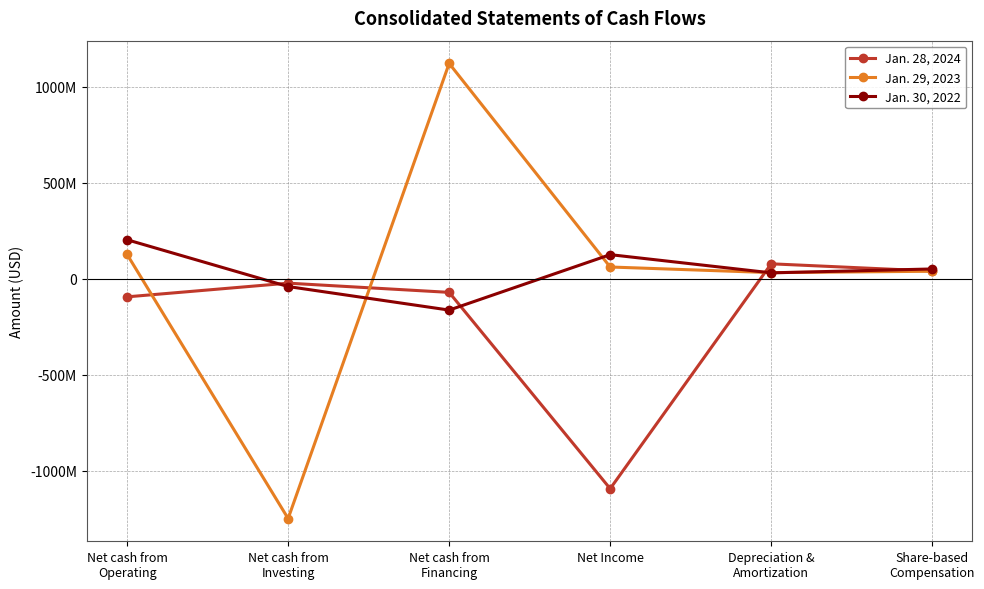

What is the greatest value displayed?

1120611000